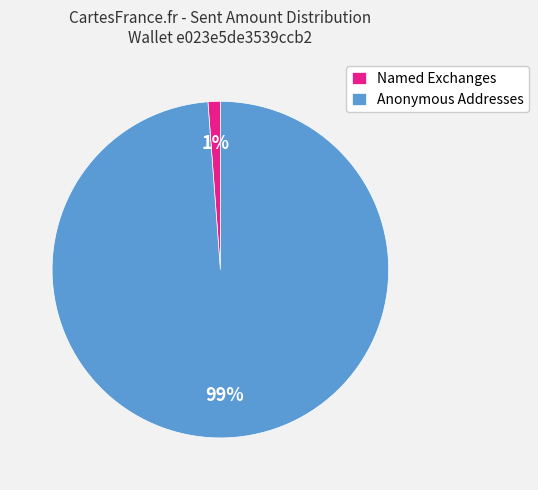

To the nearest percent, what is the difference between the largest and smallest slice percentages?

98%